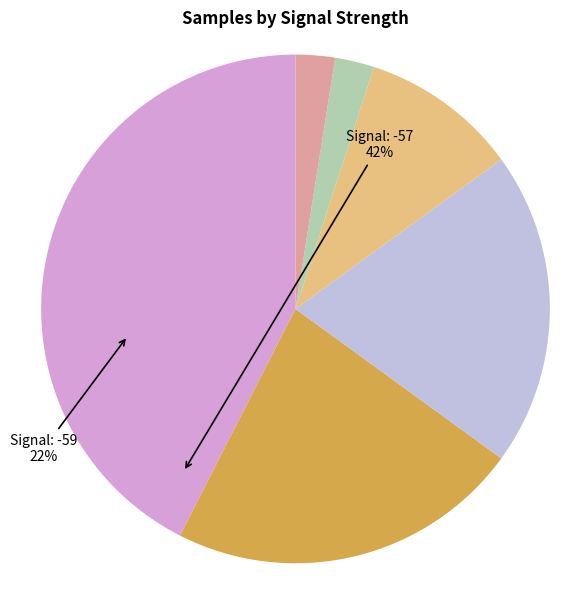

Is there any slice that represents more than half of the pie?

No